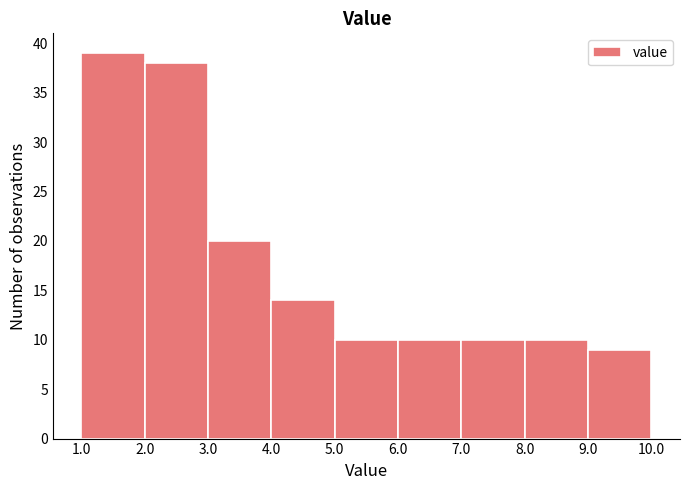

Reading left to right, transcribe this chart: for each bar, give the range it covers on the x-axis and its height. The values are not printed on the chart, so give them approximately, as read against the axis.

1.0 to 2.0: 39
2.0 to 3.0: 38
3.0 to 4.0: 20
4.0 to 5.0: 14
5.0 to 6.0: 10
6.0 to 7.0: 10
7.0 to 8.0: 10
8.0 to 9.0: 10
9.0 to 10.0: 9